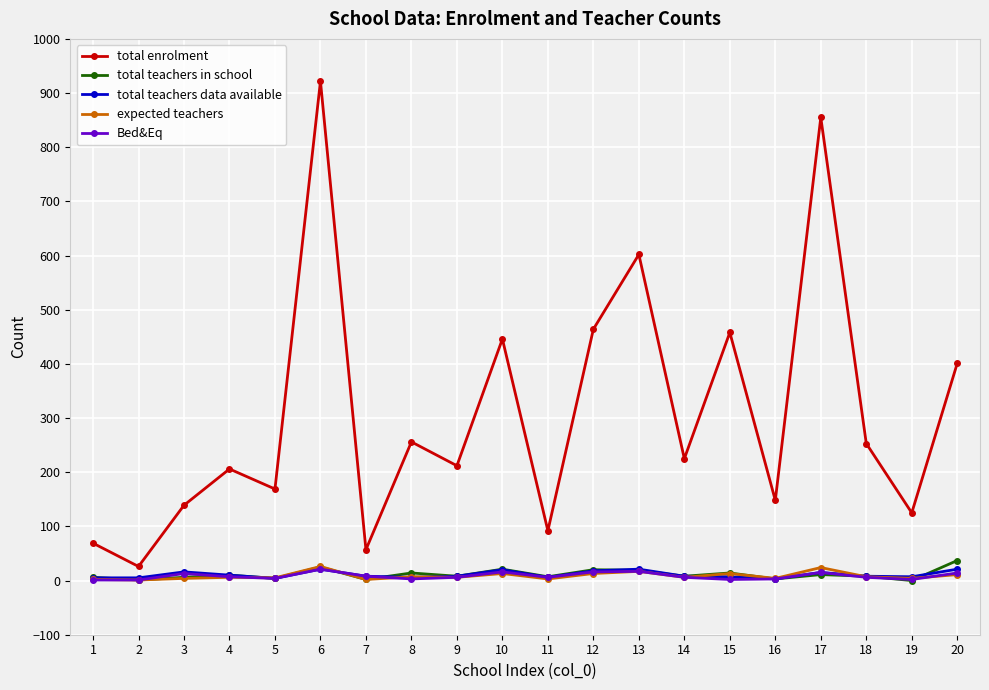

What is the highest value of the total enrolment series?

922